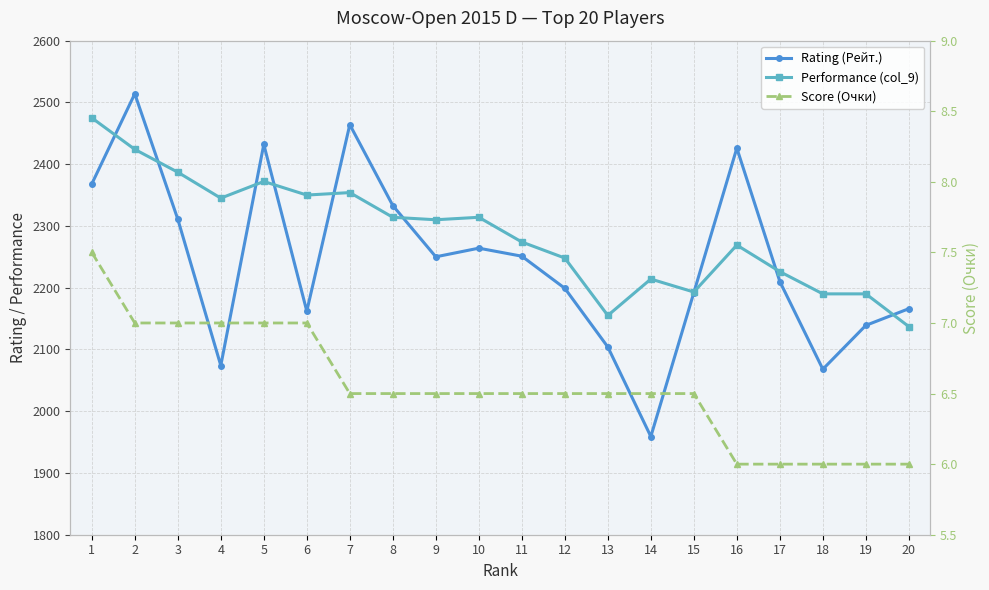

What is the sum of the Rating (Рейт.) values at 14 and 18?

4027.0